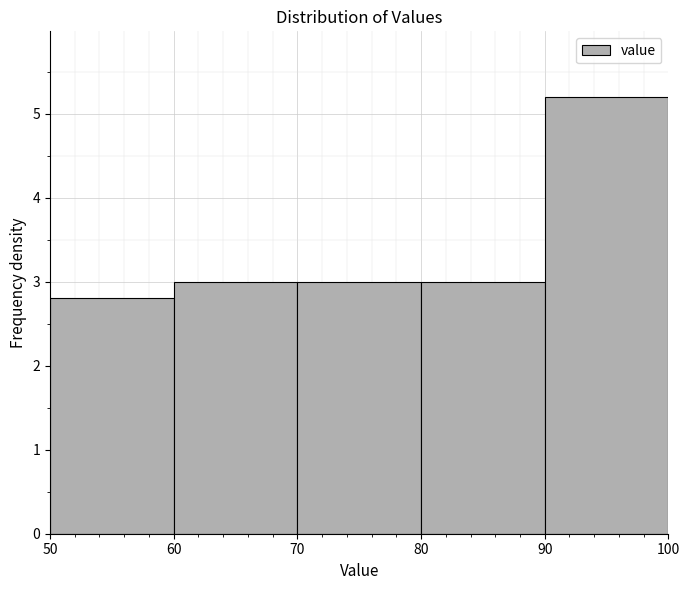

Which range on the x-axis has the tallest bar?

90 to 100